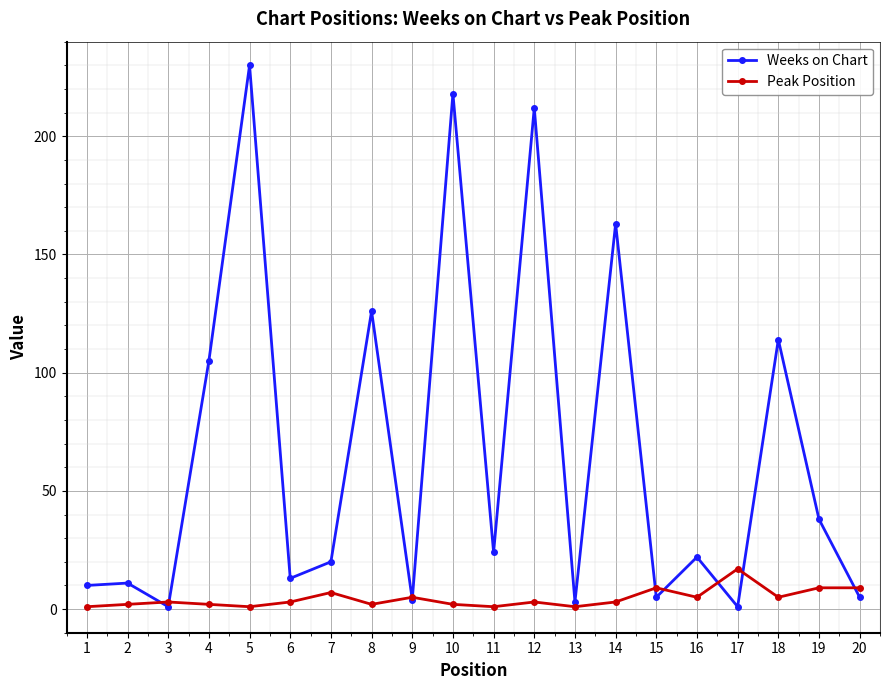

At which category does Weeks on Chart reach its first local valley?

3